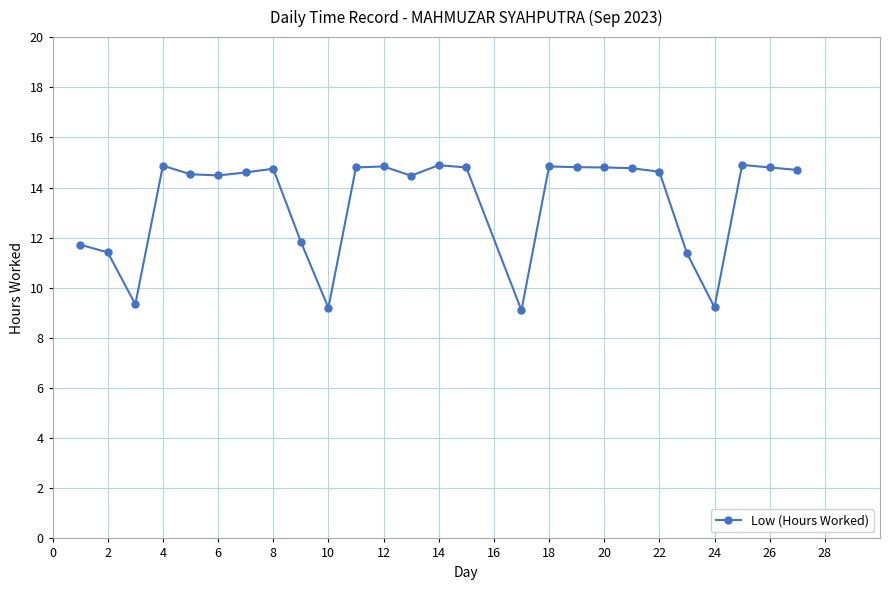

Is this an area chart (filled region under the line)?

No